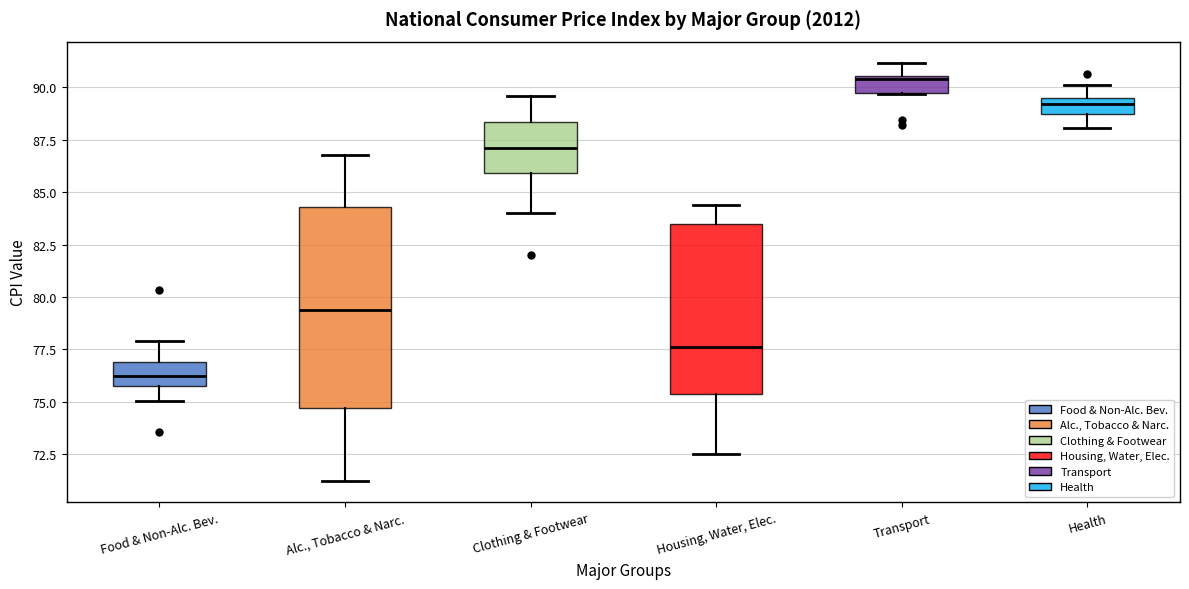

Reading left to right, read every box against the y-axis: the position of its median line, the range the box covers, and the ends of its whiskers. The values are not printed on the chart, so give them approximately, as read against the axis.

Food & Non-Alc. Bev.: median 76.0, box 75.5 to 77.0, whiskers 75.0 to 78.0
Alc., Tobacco & Narc.: median 79.5, box 74.5 to 84.5, whiskers 71.0 to 87.0
Clothing & Footwear: median 87.0, box 86.0 to 88.5, whiskers 84.0 to 89.5
Housing, Water, Elec.: median 77.5, box 75.5 to 83.5, whiskers 72.5 to 84.5
Transport: median 90.5, box 90.0 to 90.5, whiskers 89.5 to 91.0
Health: median 89.0, box 88.5 to 89.5, whiskers 88.0 to 90.0